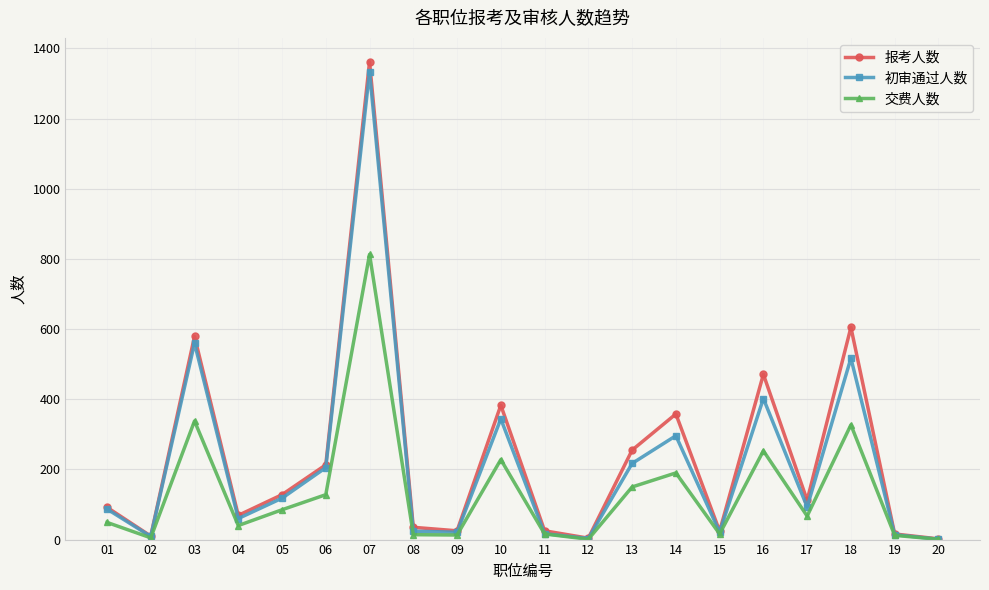

Which category has the highest value across all series?

07